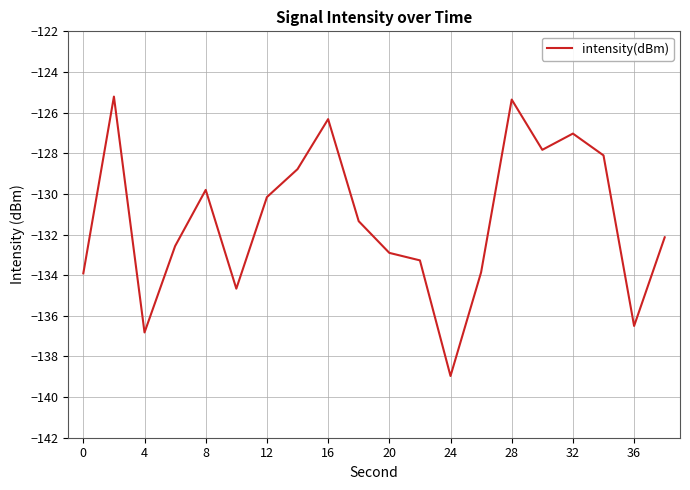

What is the smallest value displayed?

-139.0